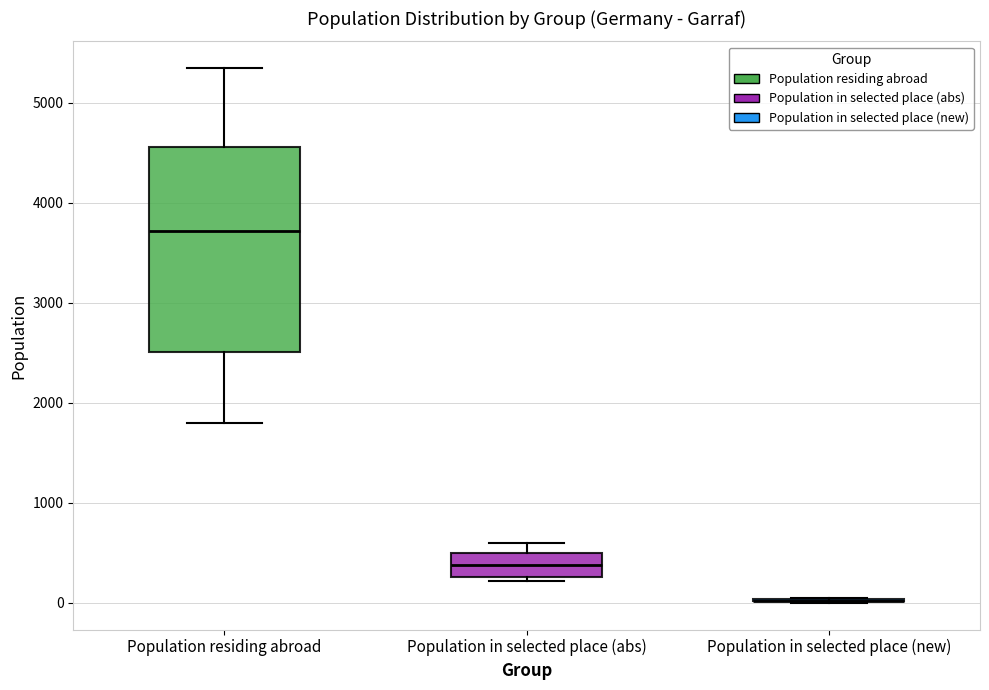

Reading left to right, read every box against the y-axis: the position of its median line, the range the box covers, and the ends of its whiskers. The values are not printed on the chart, so give them approximately, as read against the axis.

Population residing abroad: median 3700, box 2500 to 4600, whiskers 1800 to 5300
Population in selected place (abs): median 400, box 300 to 500, whiskers 200 to 600
Population in selected place (new): box collapsed to a line at 0, whiskers 0 to 0